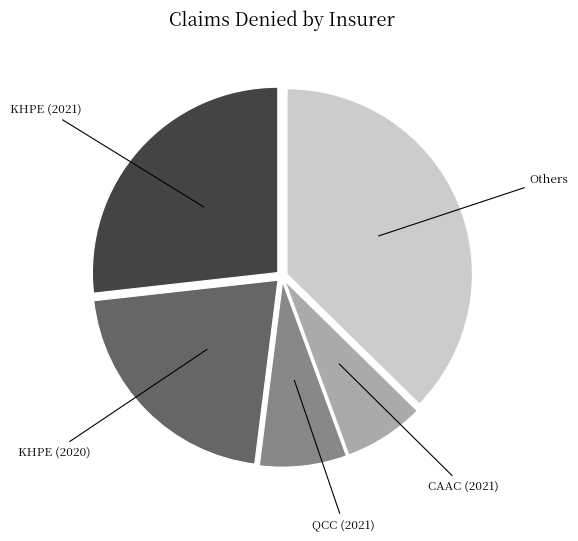

Is there any slice that represents more than half of the pie?

No